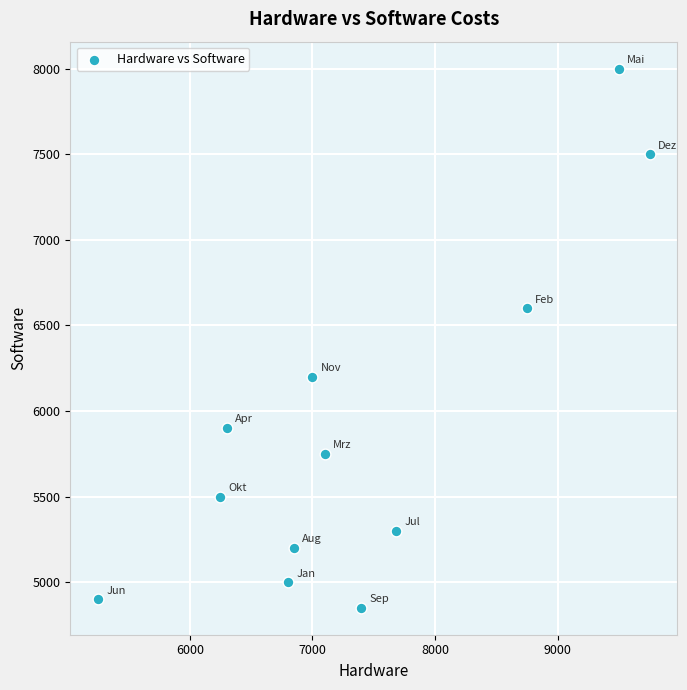

What is the average Y value?

5892